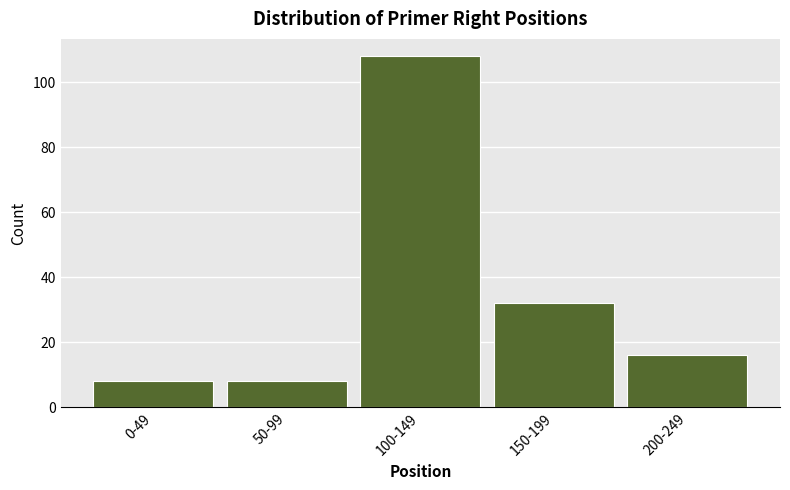

Reading left to right, transcribe all the data shown in this chart.

0-49=8	50-99=8	100-149=108	150-199=32	200-249=16